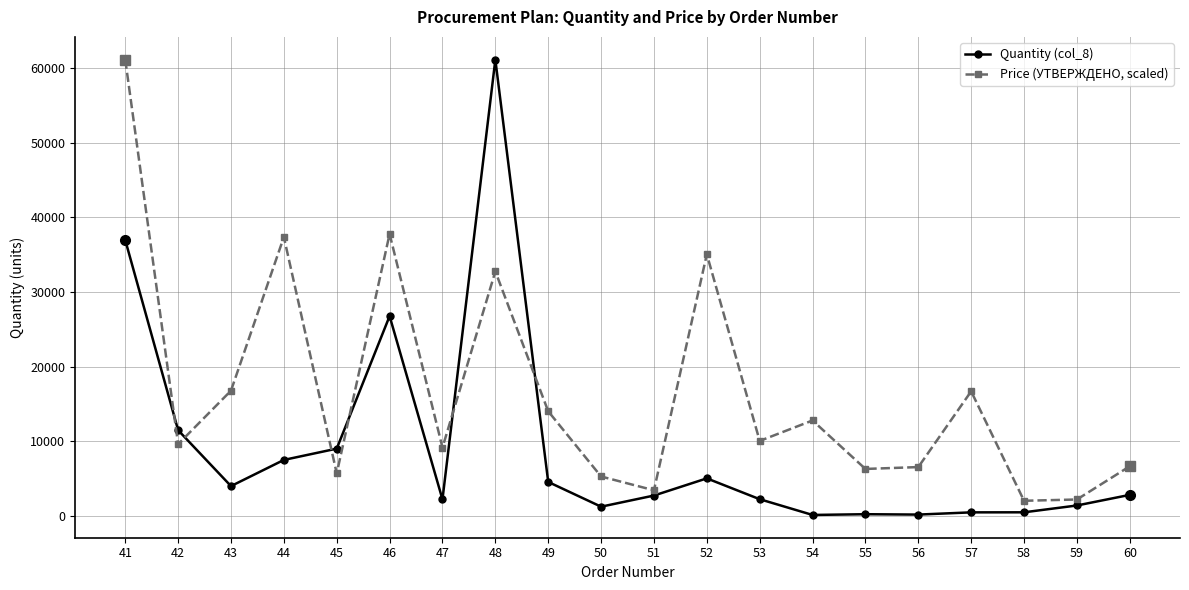

Between 48 and 52, which series saw the biggest shift?

Quantity (col_8)